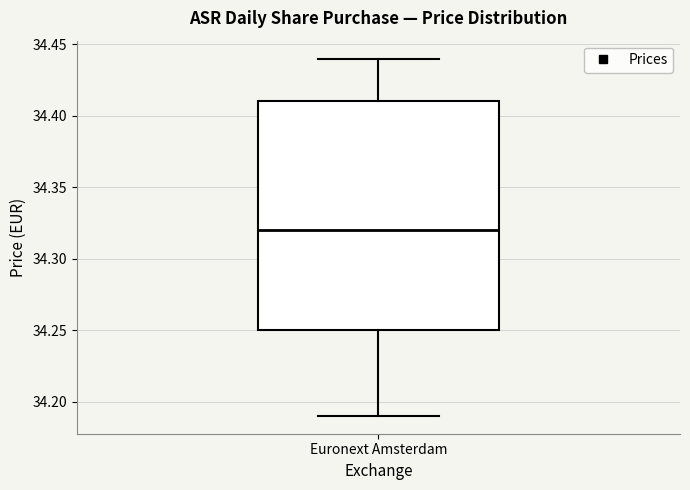

Transcribe this box plot: give where the median line is, the range the box spans, and where the two whiskers end, as read against the y-axis. The values are not printed on the chart, so give them approximately, as read against the axis.

median 34.32, box 34.25 to 34.41, whiskers 34.19 to 34.44